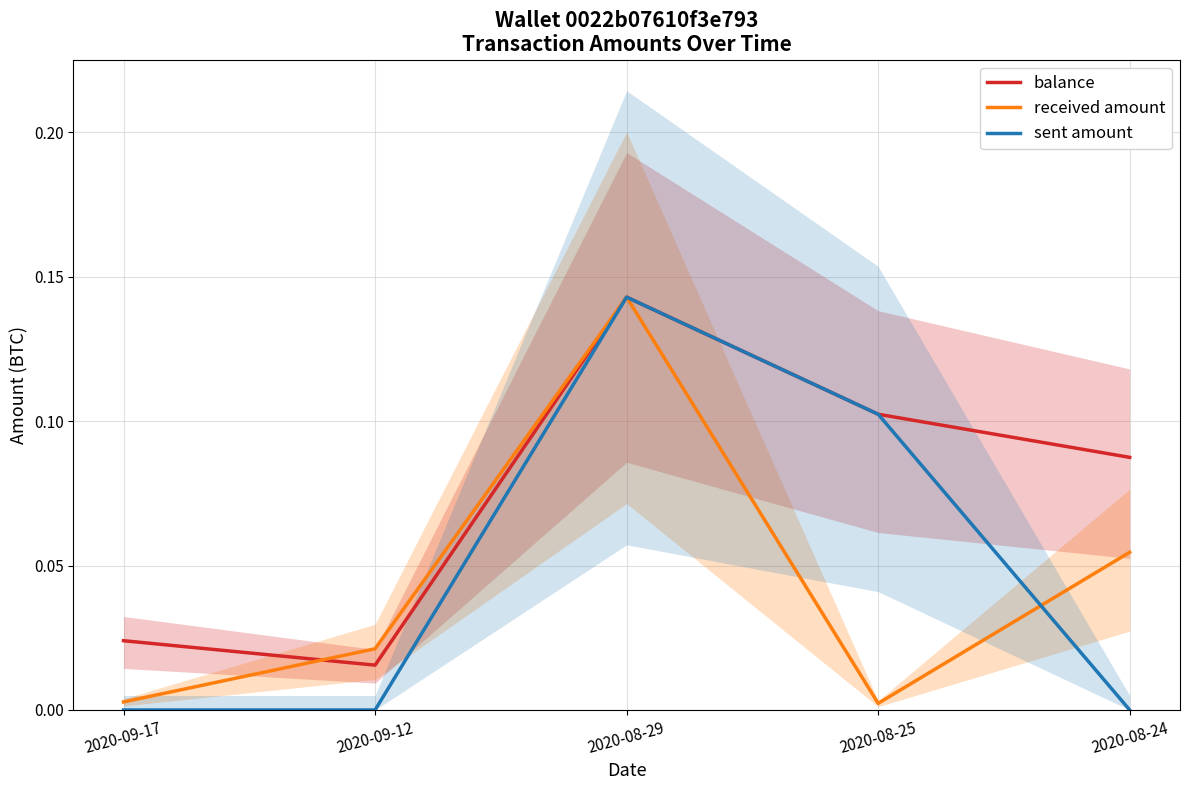

What is the average value of the balance series?

0.1